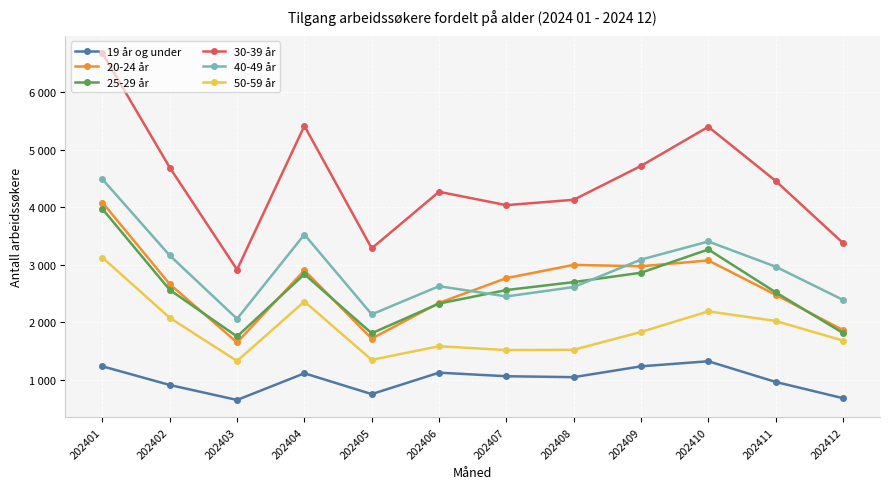

What is the total value across all series at 202406?

14279